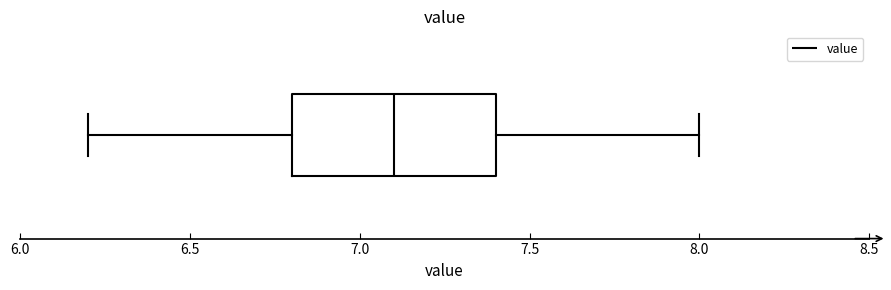

Where does the left whisker of the box end on the x-axis? The values are not printed on the chart, so give them approximately, as read against the axis.

6.2